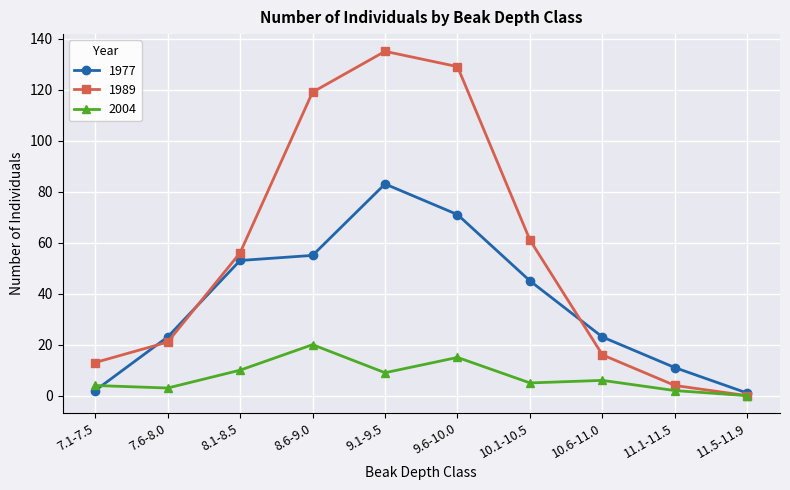

At how many categories does at least one series exceed 5?

9